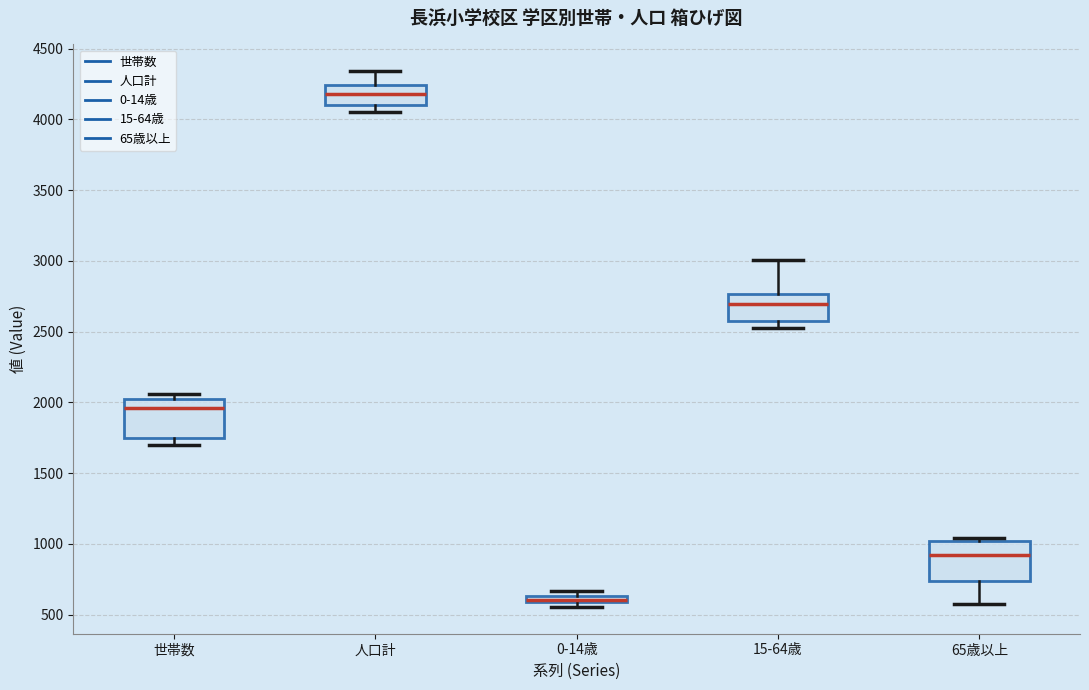

Where does the lower whisker of the box for 65歳以上 end on the y-axis? The values are not printed on the chart, so give them approximately, as read against the axis.

550